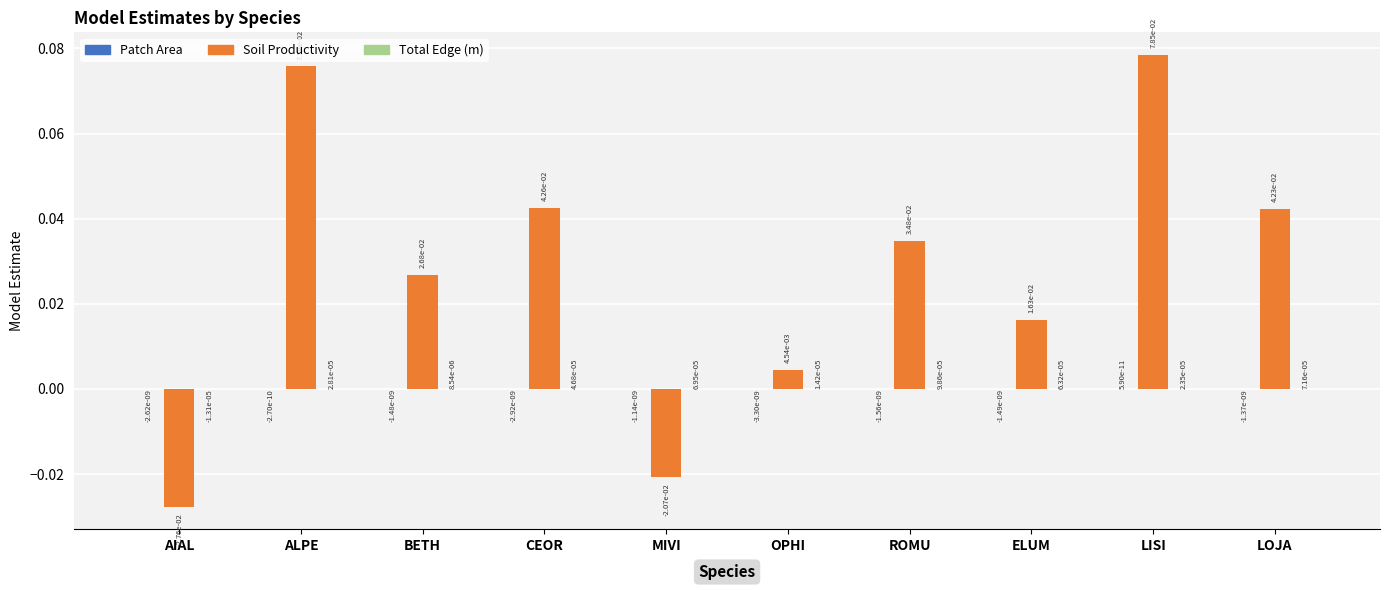

Which series changed the most between MIVI and LOJA?

Soil Productivity